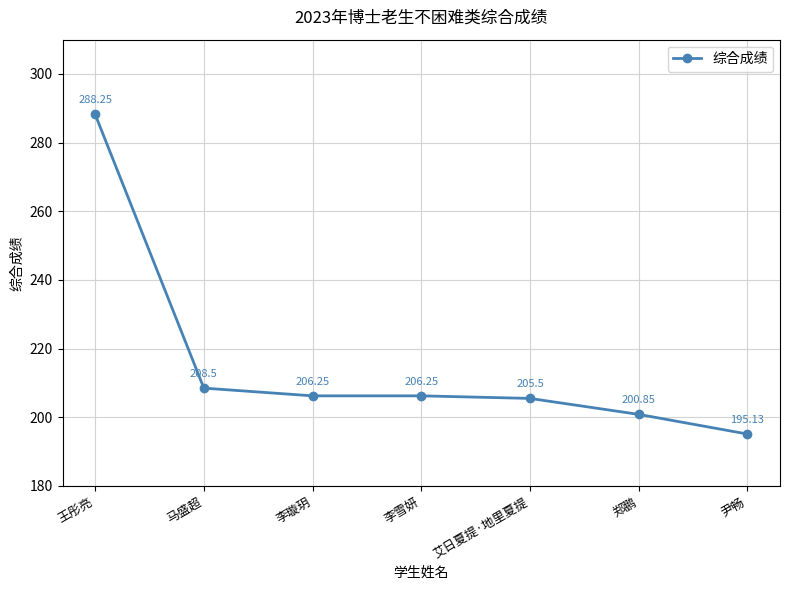

True or false: the data has more than 1 interior local peaks.

False